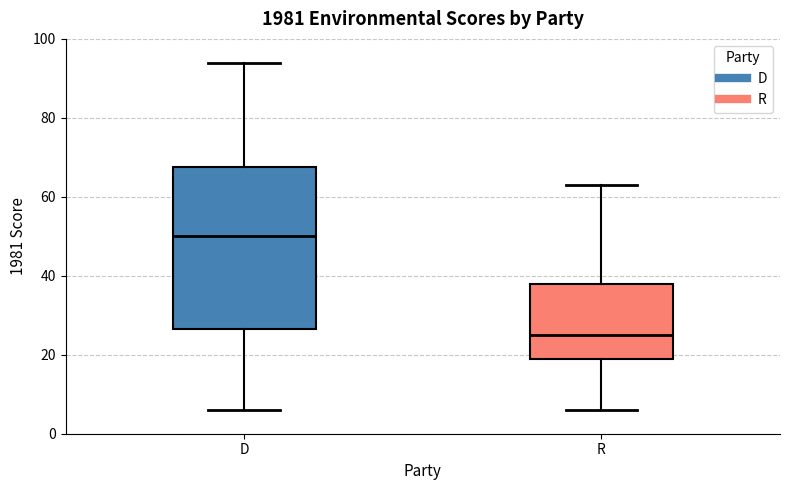

Reading left to right, read every box against the y-axis: the position of its median line, the range the box covers, and the ends of its whiskers. The values are not printed on the chart, so give them approximately, as read against the axis.

D: median 50, box 26 to 68, whiskers 6 to 94
R: median 26, box 20 to 38, whiskers 6 to 64